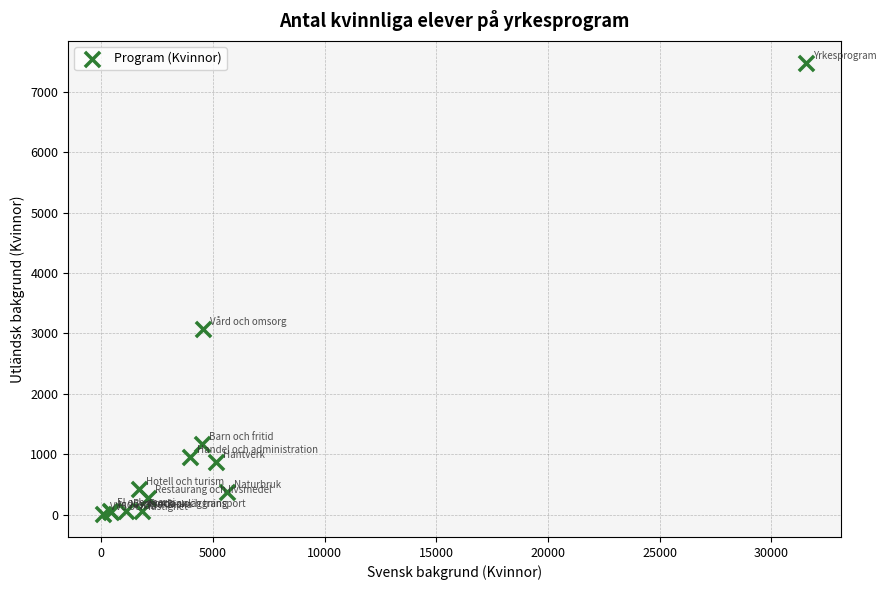

What Y value in the scatter plot is closest to 3737?

3074